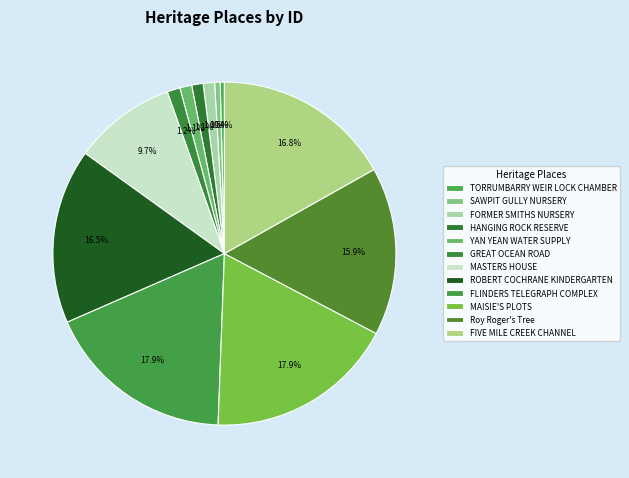

How many segments does this pie chart have?

12